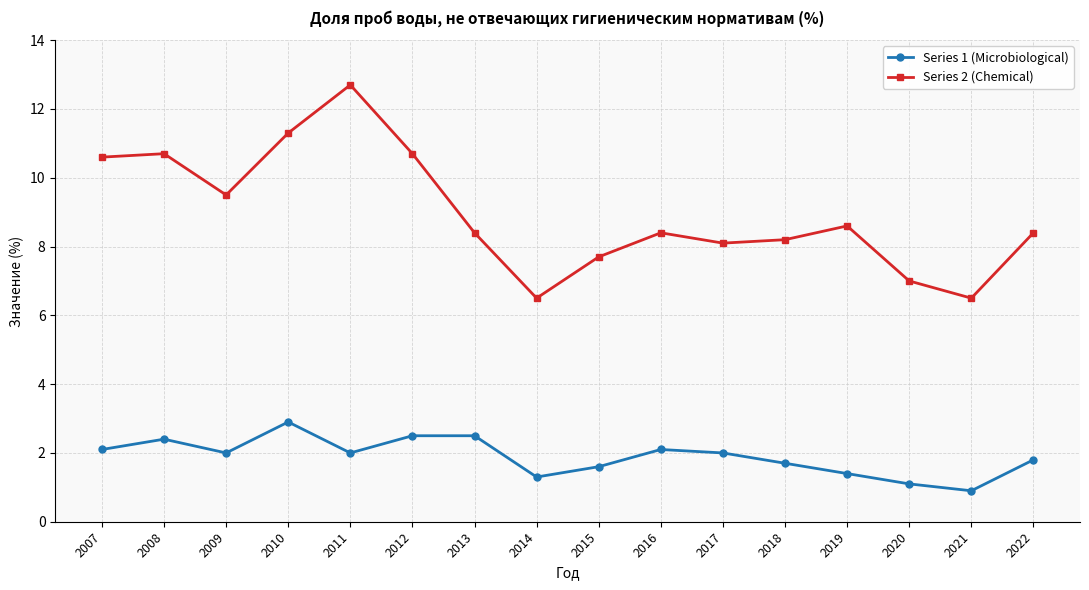

What is the value of the Series 1 (Microbiological) point at the 12th from the left?

1.7